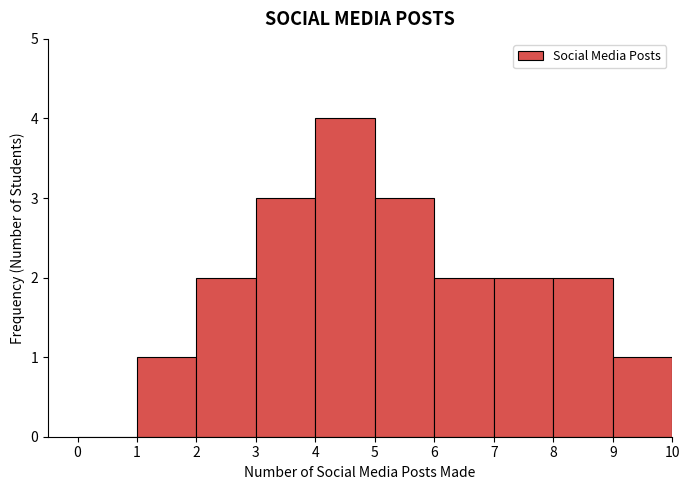

What is the height of the bar covering 2 to 3 on the x-axis? The values are not printed on the chart, so give them approximately, as read against the axis.

2